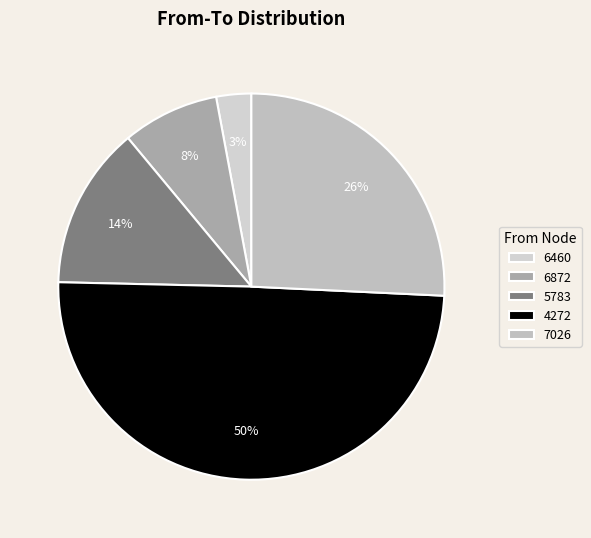

Is it true that 6872 is 1% of the pie?

False